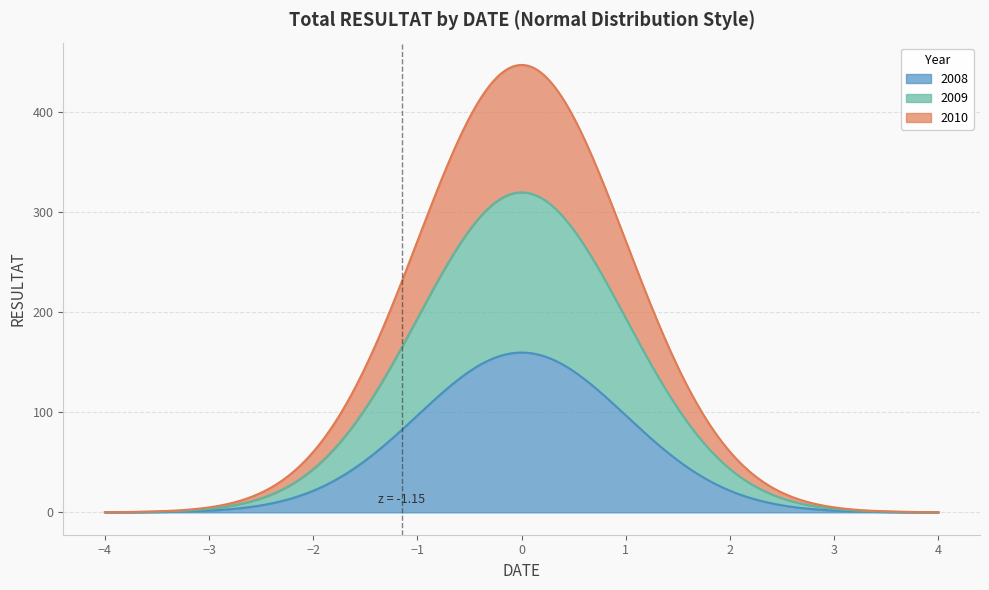

True or false: 2008 has a value of 125 at ADMI.

False